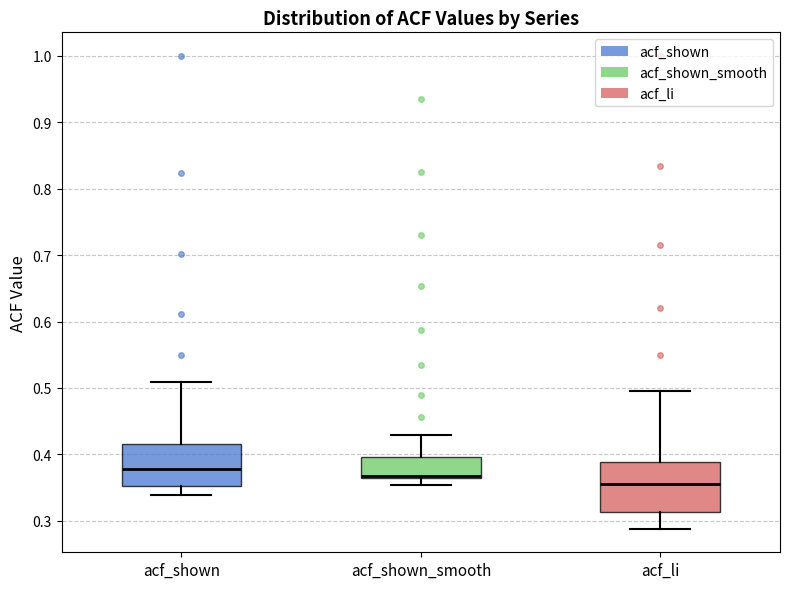

Where is the lower edge of the box for acf_shown on the y-axis? The values are not printed on the chart, so give them approximately, as read against the axis.

0.35